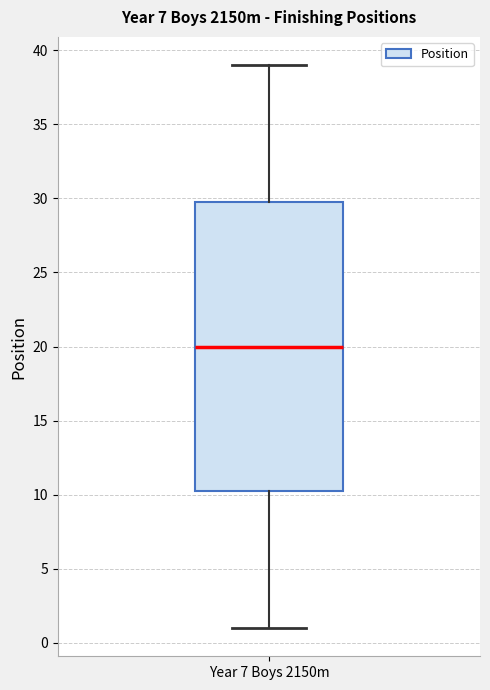

Transcribe this box plot: give where the median line is, the range the box spans, and where the two whiskers end, as read against the y-axis. The values are not printed on the chart, so give them approximately, as read against the axis.

median 20.0, box 10.5 to 30.0, whiskers 1.0 to 39.0